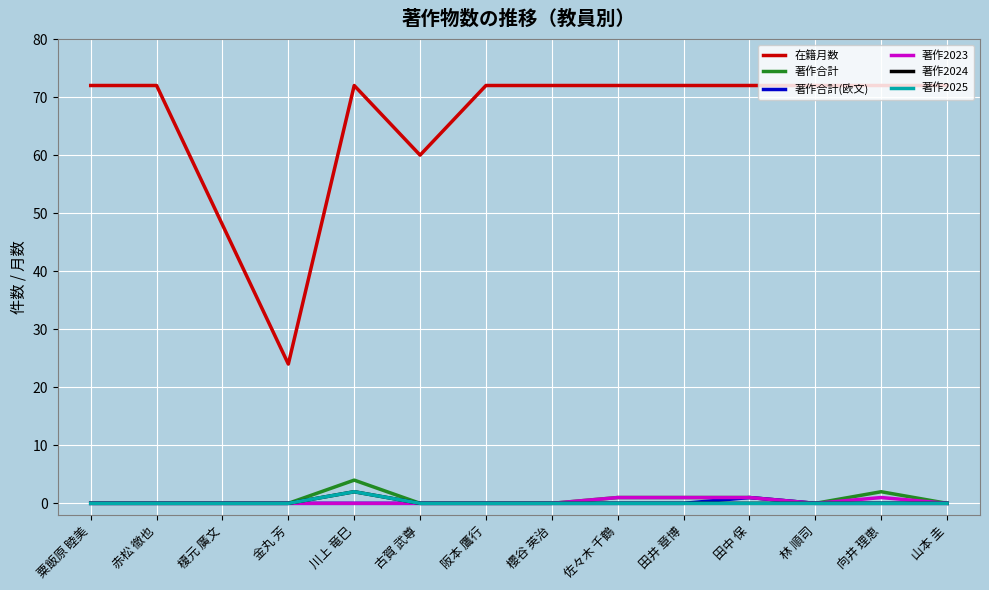

Between 向井 理恵 and 古賀 武尊, which is larger?

向井 理恵